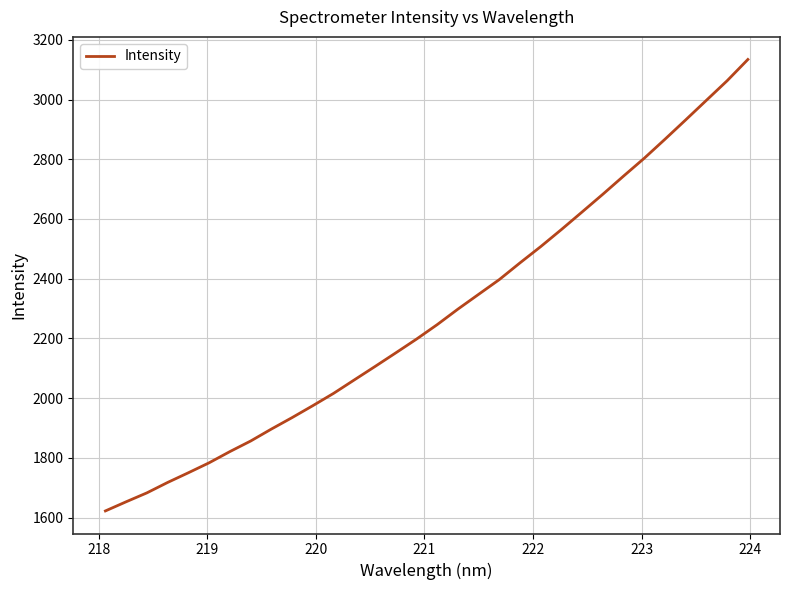

How many lines are shown in the chart?

1